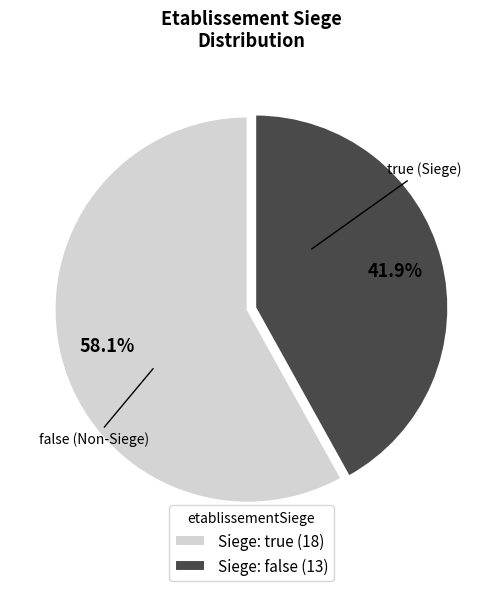

Count the number of slices in the pie.

2